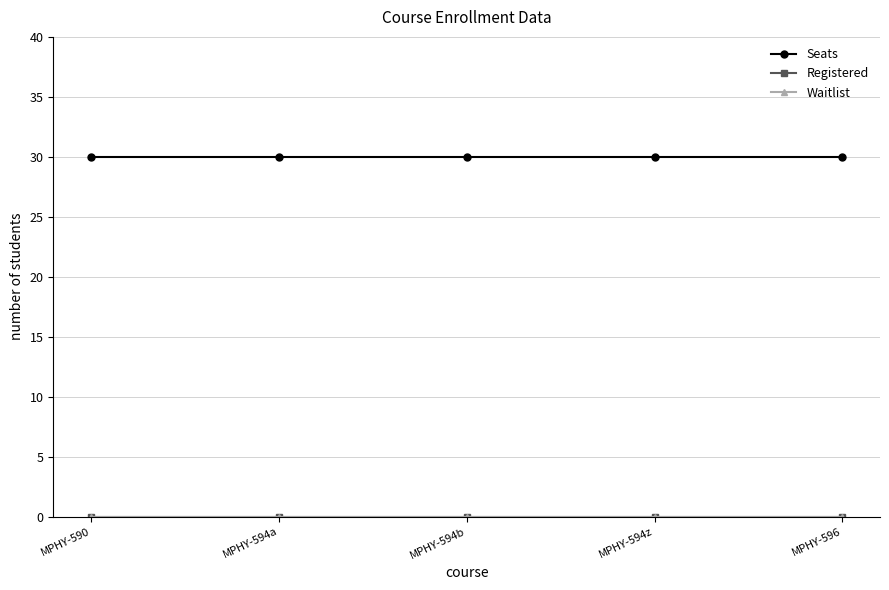

List the labels in order of Waitlist value, smallest first.

MPHY-590, MPHY-594a, MPHY-594b, MPHY-594z, MPHY-596